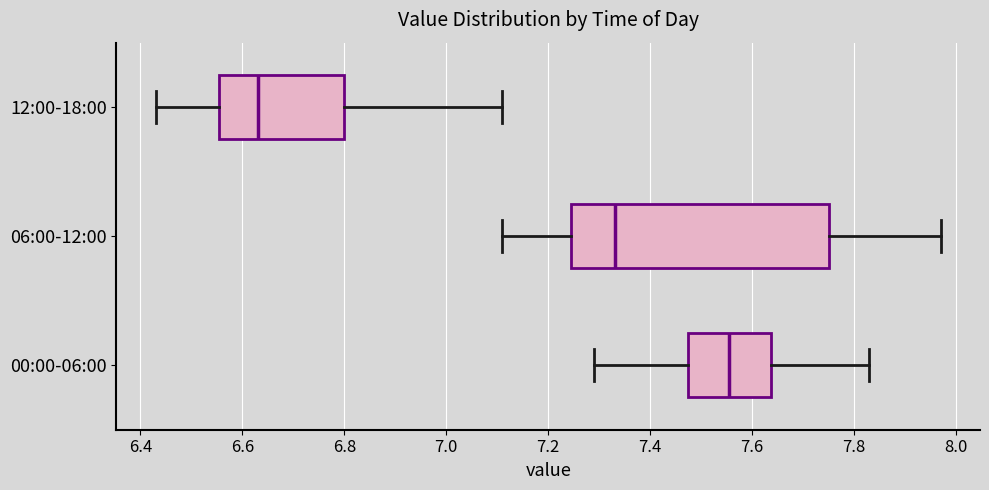

Reading bottom to top, transcribe this box plot: for each box, give where its median line is, the range the box spans, and where its two whiskers end, as read against the x-axis. The values are not printed on the chart, so give them approximately, as read against the axis.

00:00-06:00: median 7.56, box 7.48 to 7.64, whiskers 7.30 to 7.84
06:00-12:00: median 7.34, box 7.24 to 7.76, whiskers 7.12 to 7.98
12:00-18:00: median 6.64, box 6.56 to 6.80, whiskers 6.44 to 7.12